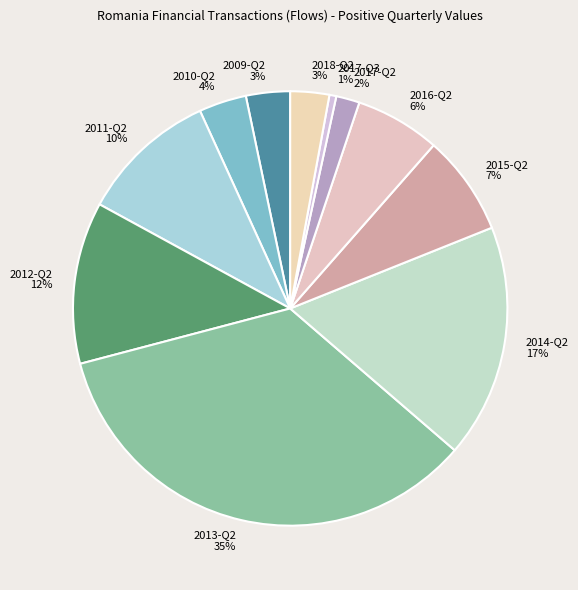

What is the ratio of the value at 2018-Q2 to the value at 2015-Q2?

0.4